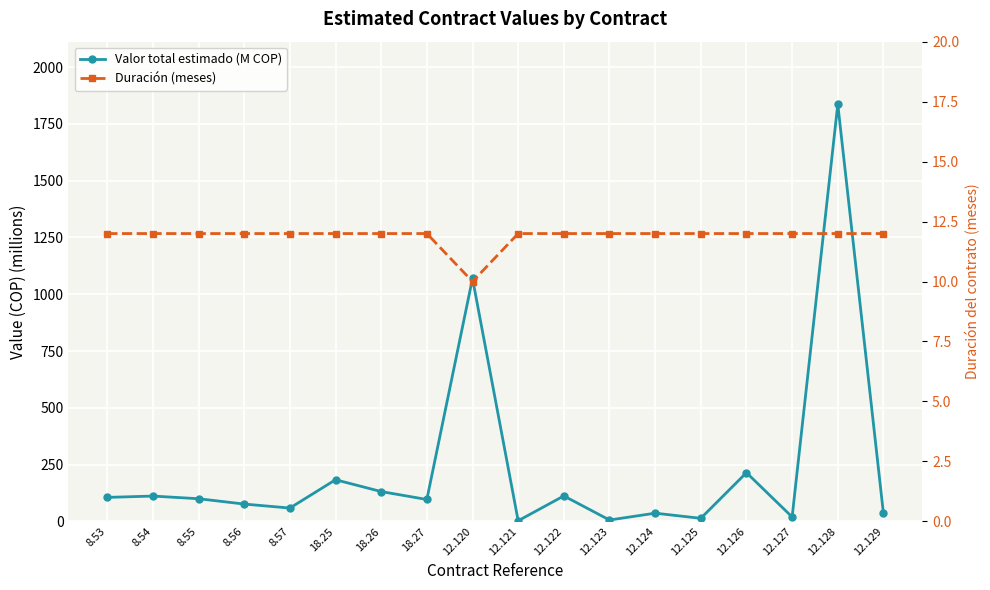

True or false: Duración (meses) has more than 2 points higher than both neighbors.

False